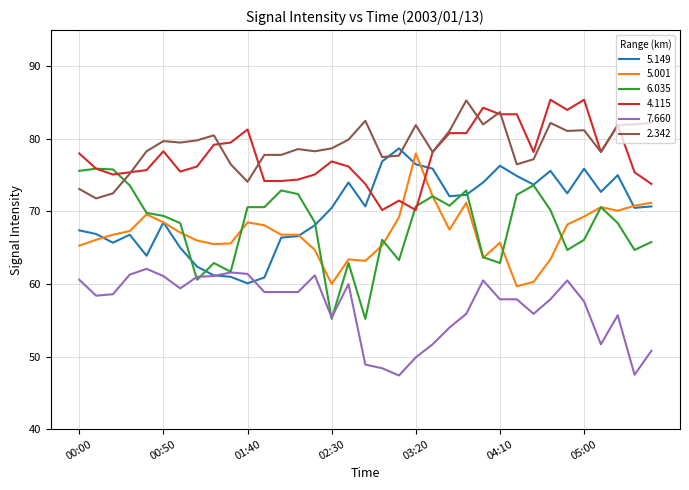

What is the maximum value shown in the chart?

85.4